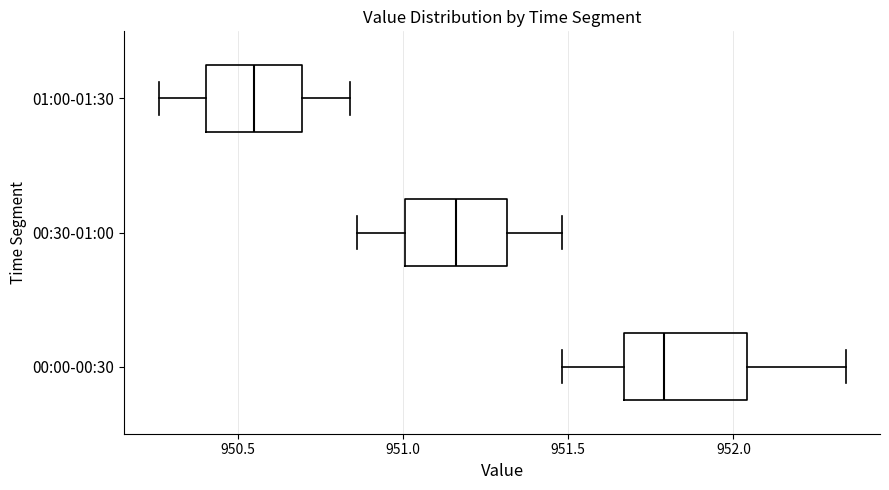

Comparing the boxes themselves (not the whiskers), which one is the widest?

00:00-00:30